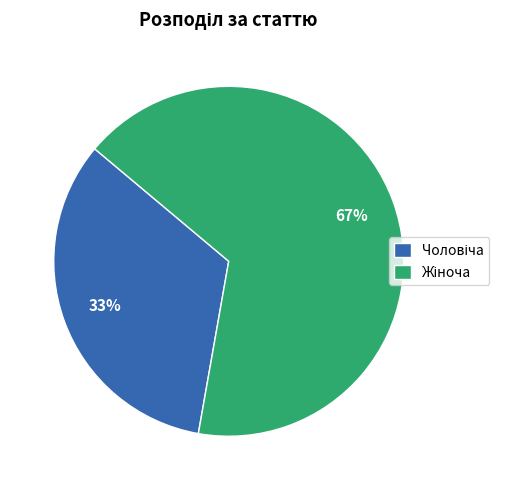

To the nearest percent, what is the average slice percentage?

50%